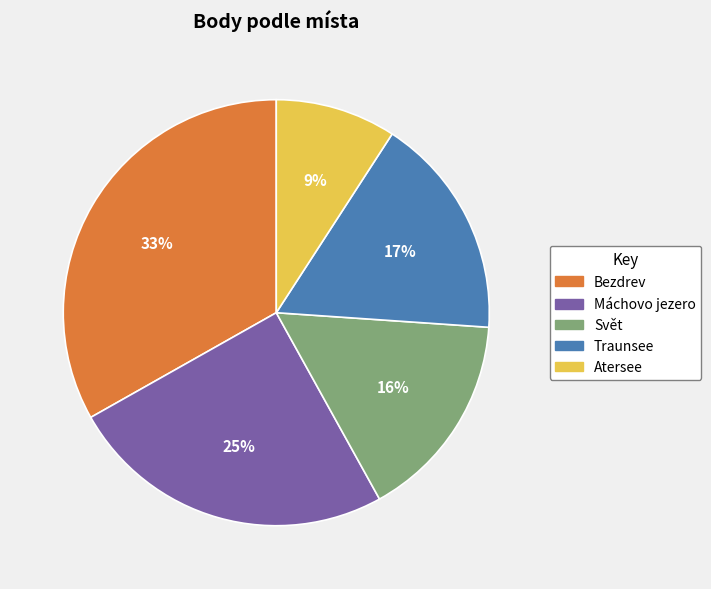

Is Bezdrev the majority of the pie?

No